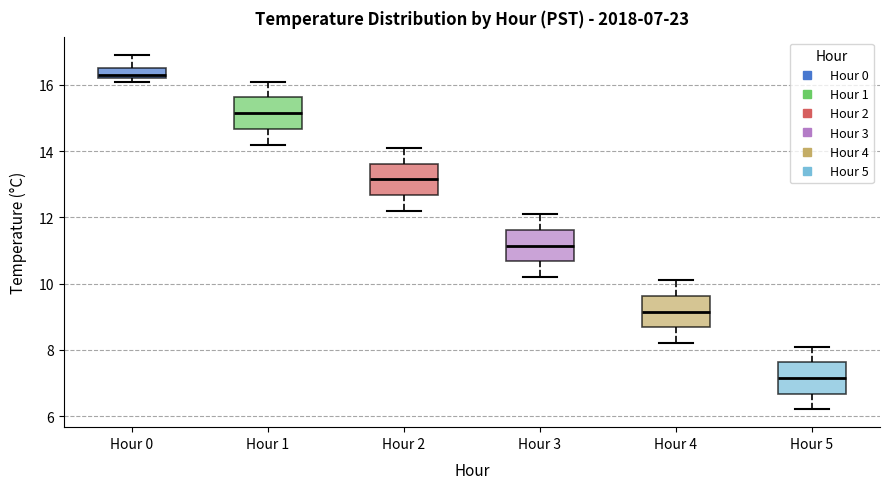

Which box has the highest median line?

Hour 0